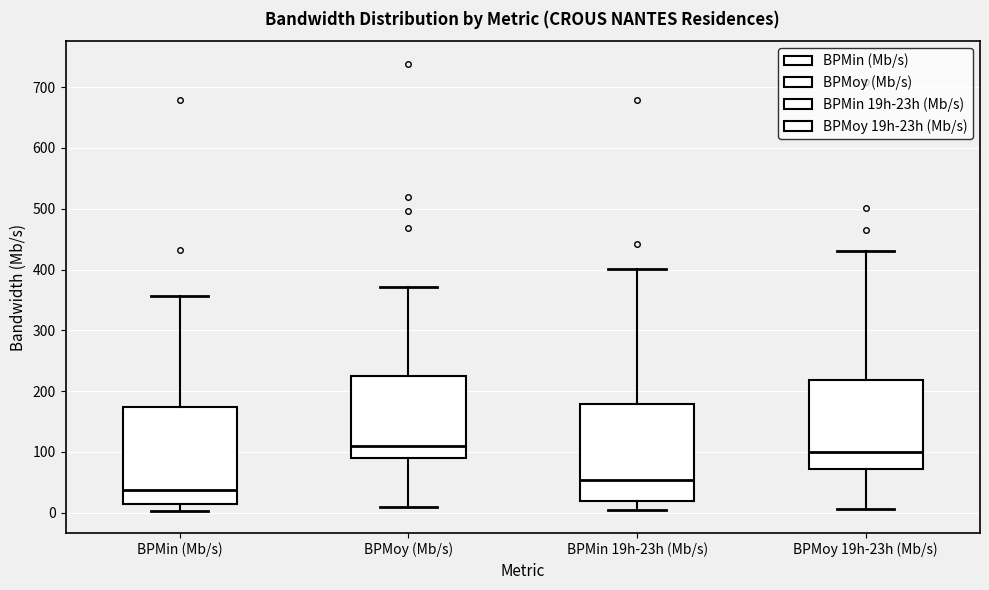

Where is the lower edge of the box for BPMin (Mb/s) on the y-axis? The values are not printed on the chart, so give them approximately, as read against the axis.

10